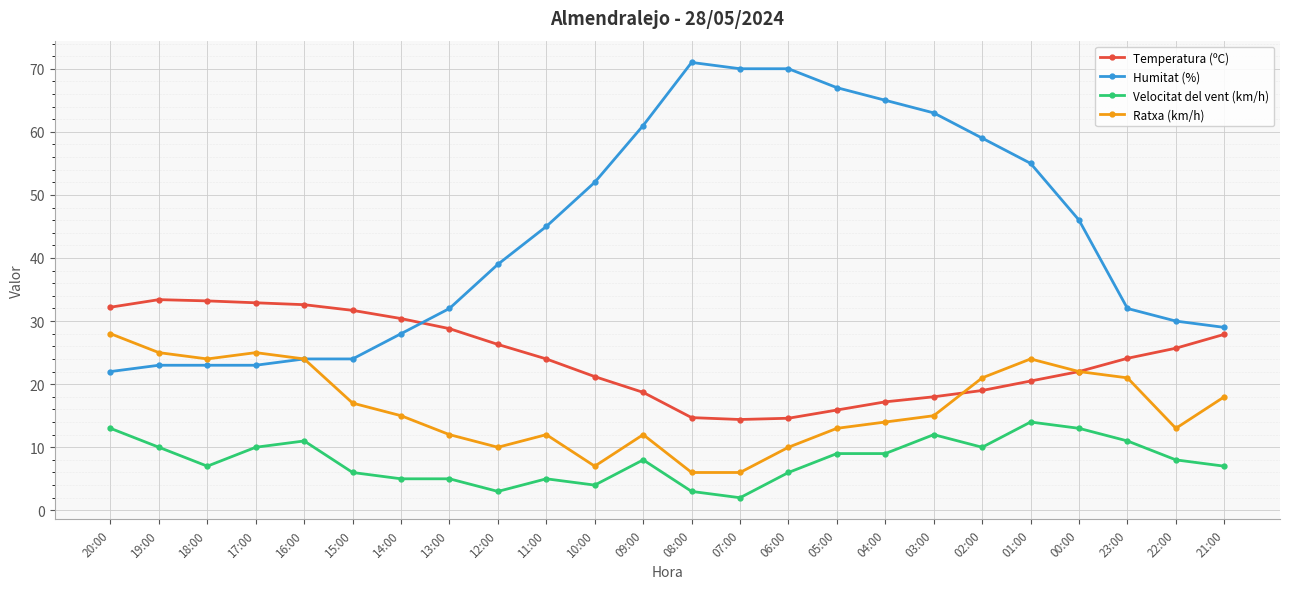

Is the value of Humitat (%) at 10:00 greater than the value of Temperatura (ºC) at 12:00?

Yes